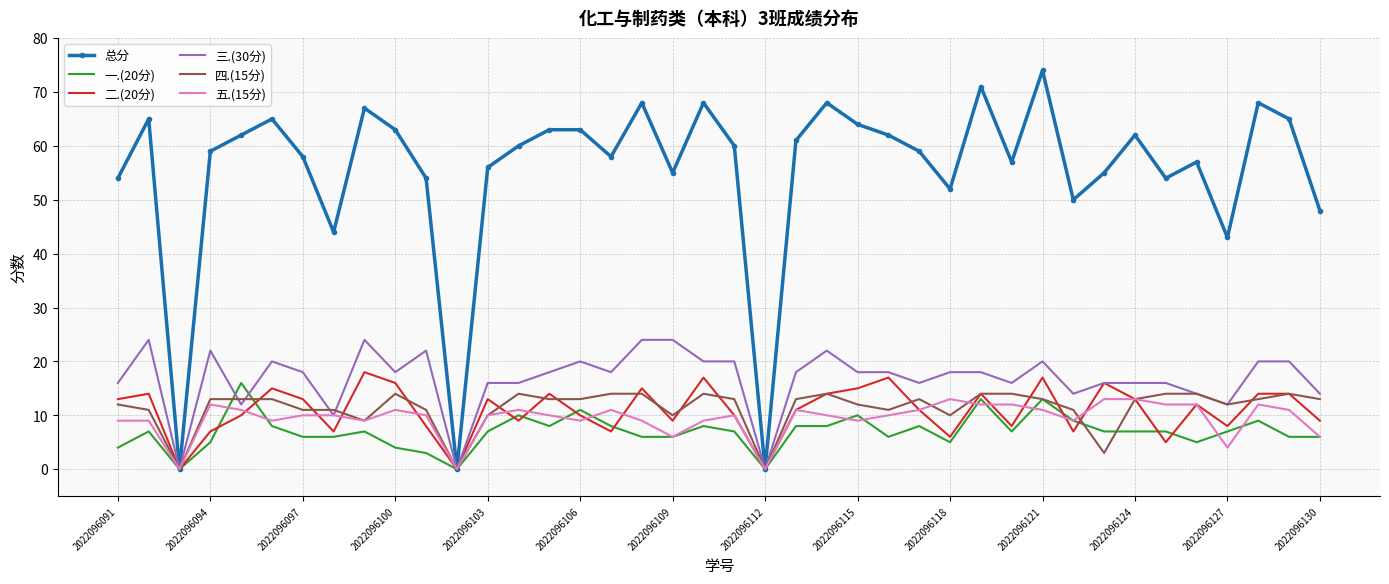

Which series has the largest total across all categories?

总分